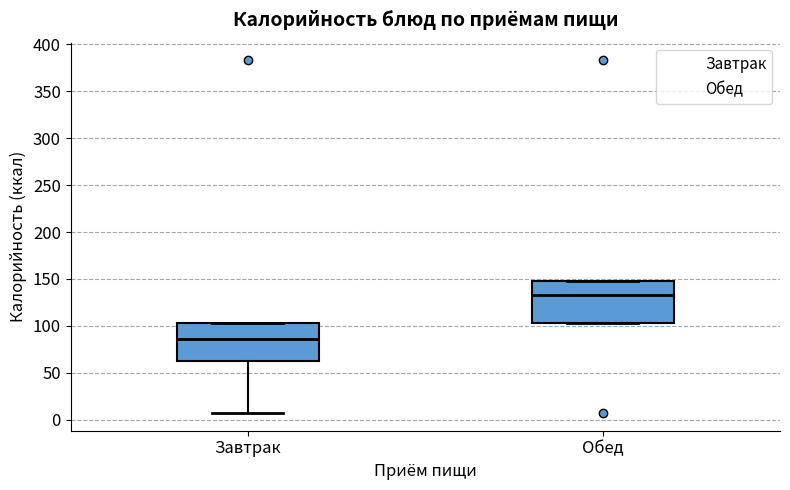

Which box's median line is the lowest?

Завтрак